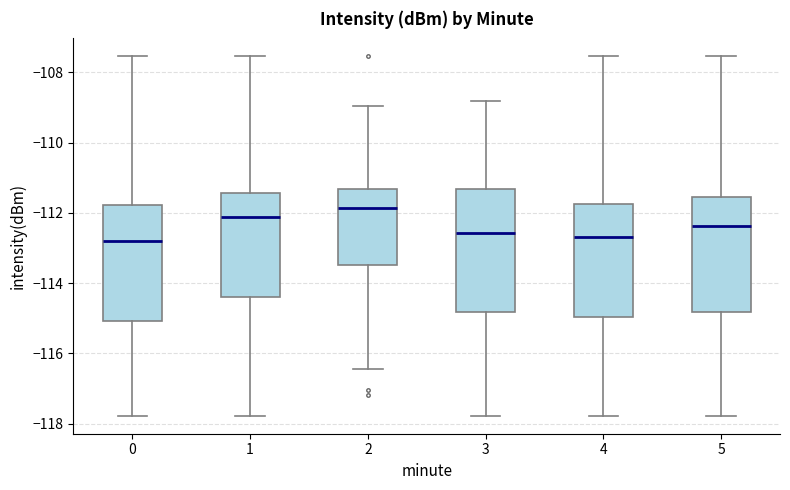

Where does the median line of the box at x = 3 sit on the y-axis? The values are not printed on the chart, so give them approximately, as read against the axis.

-112.6